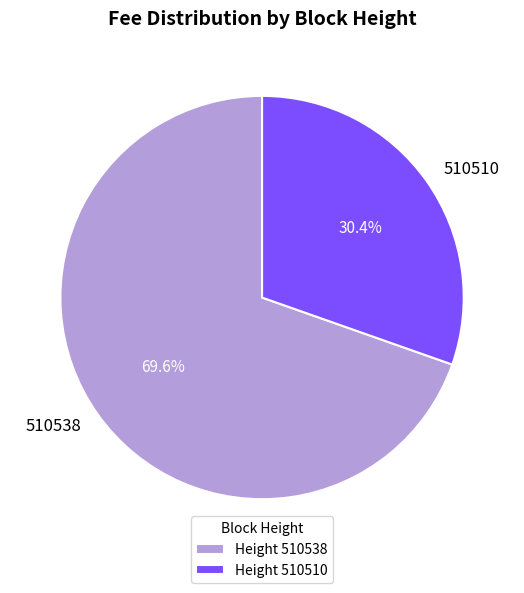

How many segments does this pie chart have?

2